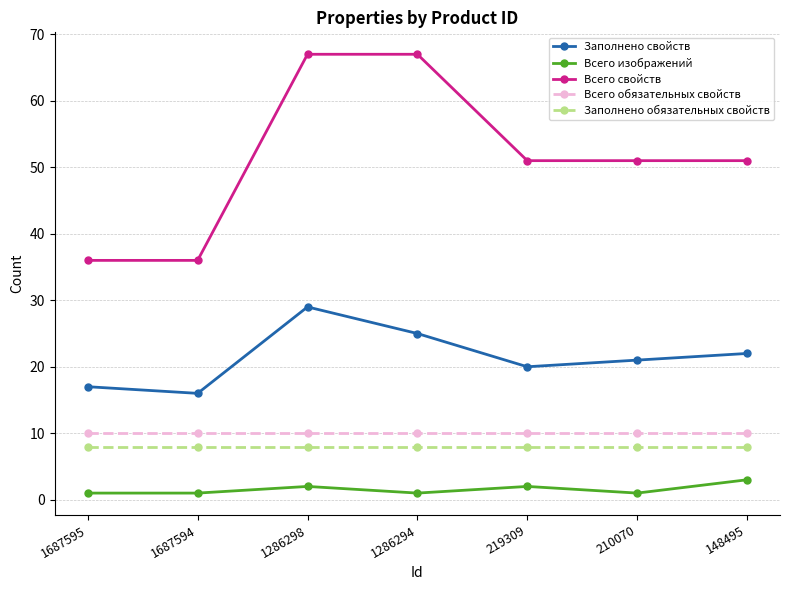

How many values in the Заполнено свойств series are below 21?

3